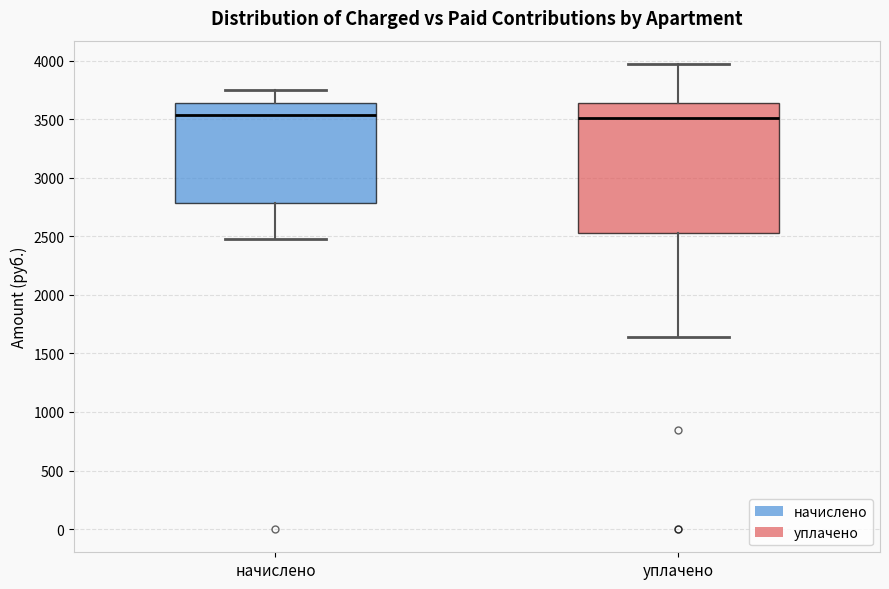

Reading left to right, transcribe this box plot: for each box, give where its median line is, the range the box spans, and where its two whiskers end, as read against the y-axis. The values are not printed on the chart, so give them approximately, as read against the axis.

начислено: median 3550, box 2800 to 3650, whiskers 2500 to 3750
уплачено: median 3500, box 2550 to 3650, whiskers 1650 to 3950